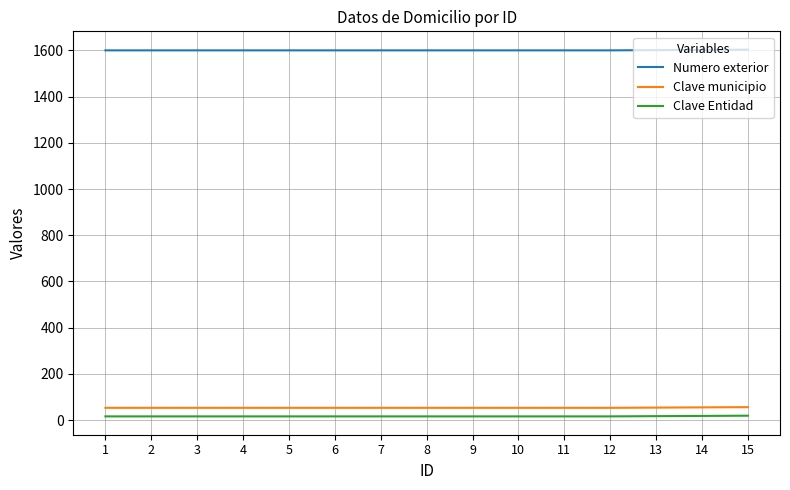

True or false: Clave municipio and Numero exterior cross at least once.

False